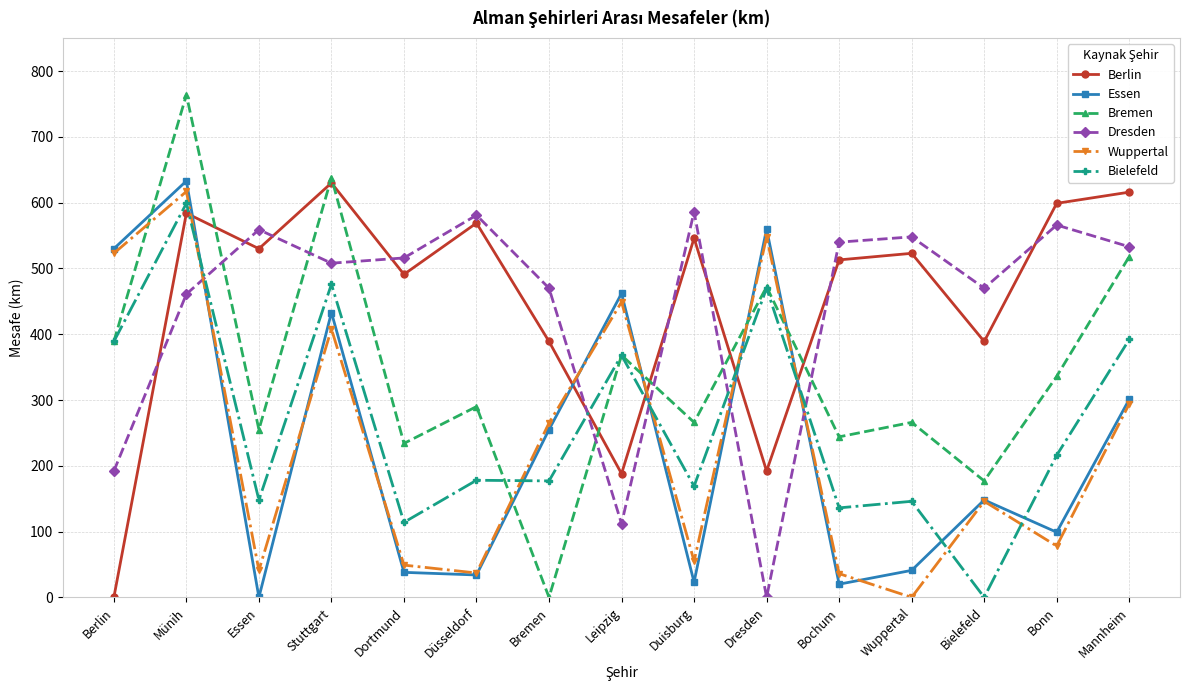

What is the average value of the Wuppertal series?

236